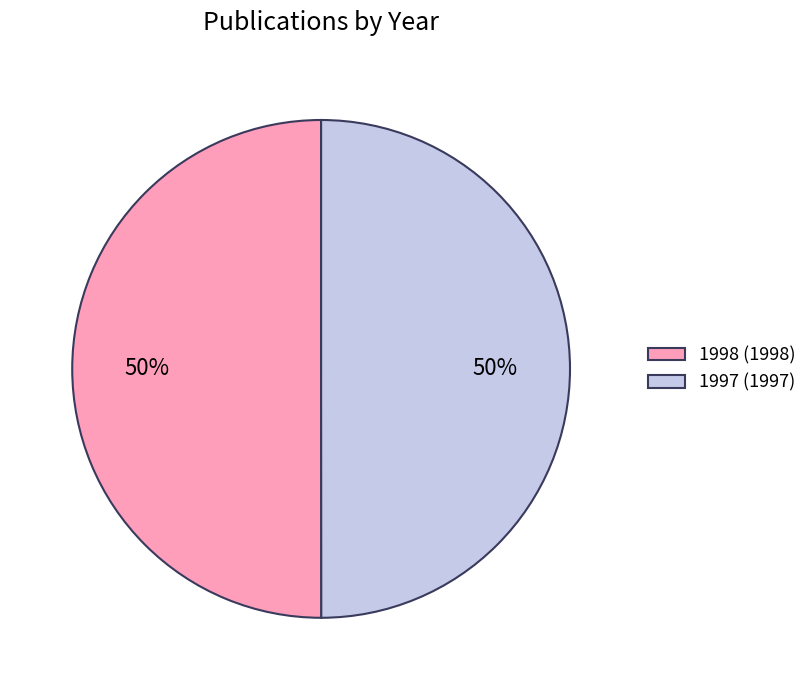

To the nearest percent, what portion does 1998 (1998) represent?

50%